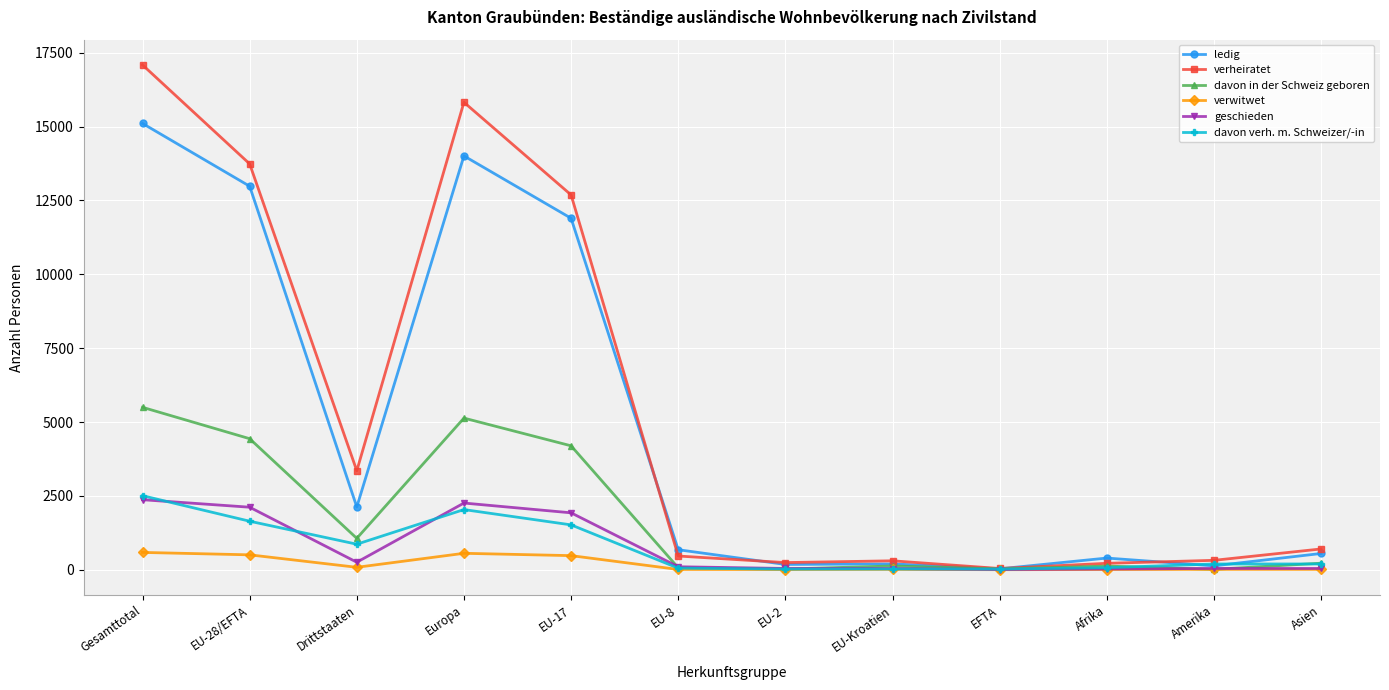

Where is the first local minimum for verheiratet?

Drittstaaten